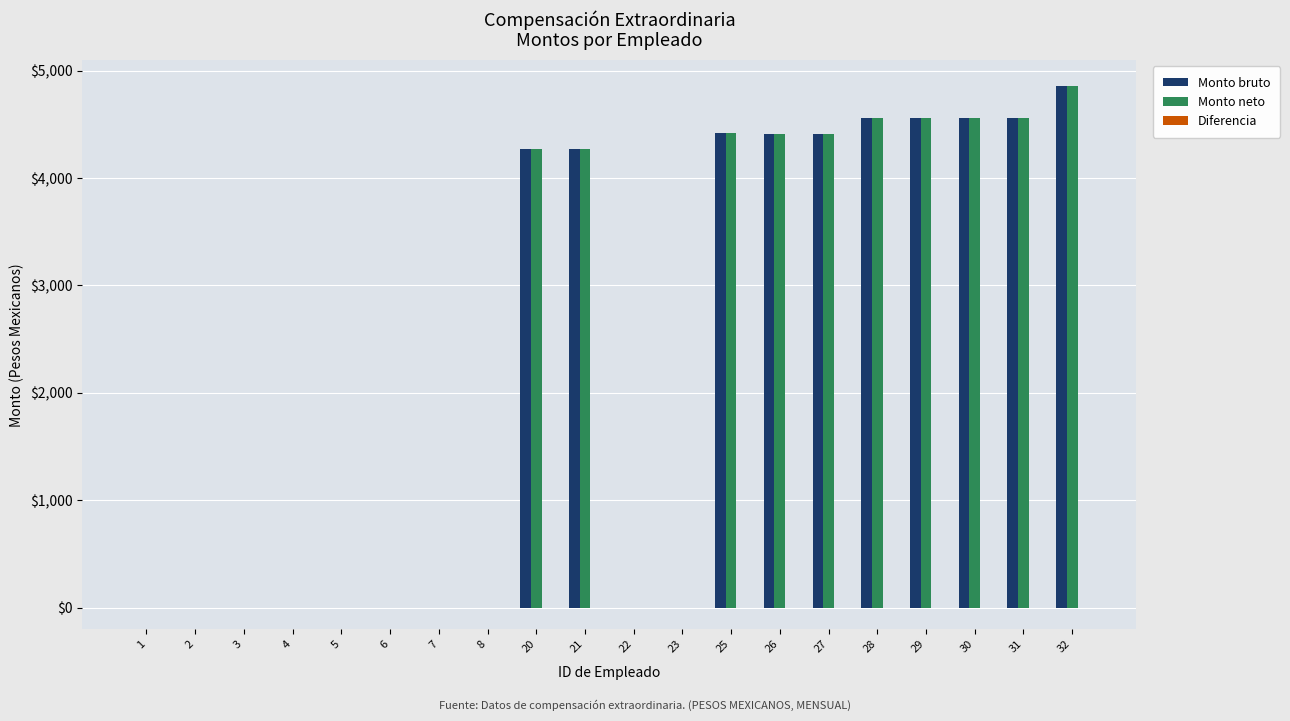

What is the sum of all Monto bruto values?

44885.4